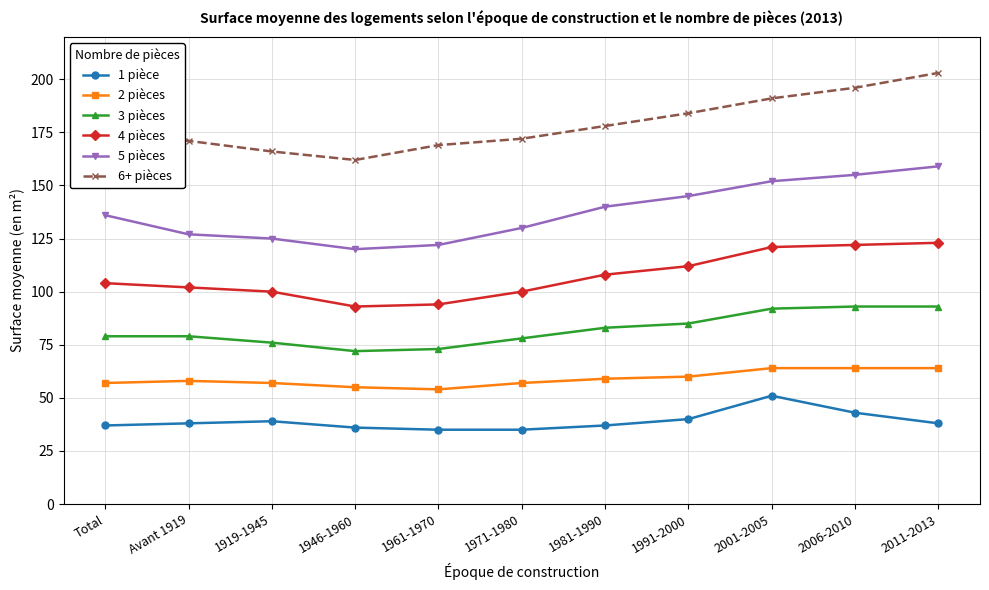

At which category does 5 pièces reach its first local valley?

1946-1960